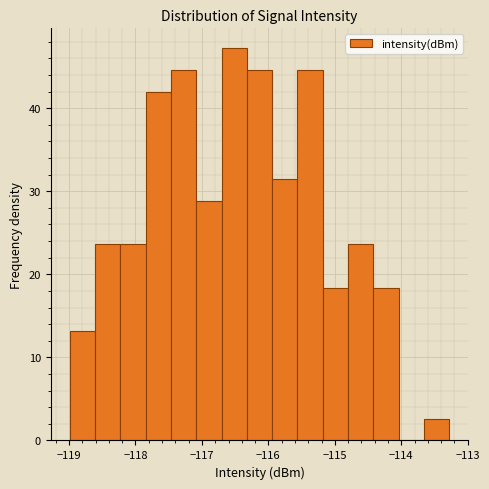

Around what value on the x-axis is the tallest bar? Give the approximate position of its centre, as read against the axis.

-116.5